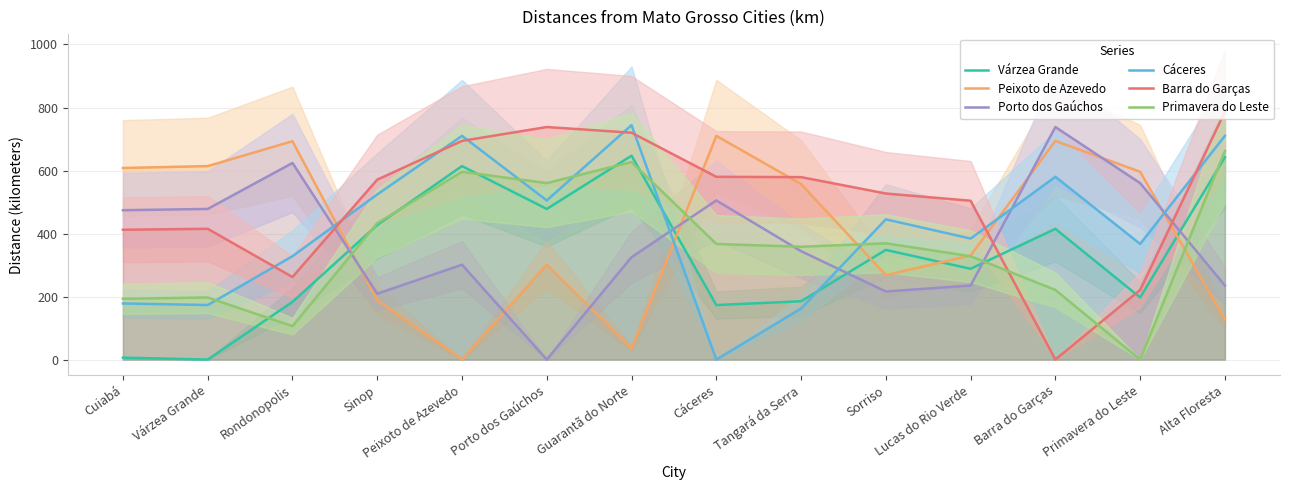

What is the average value of the Cáceres series?

415